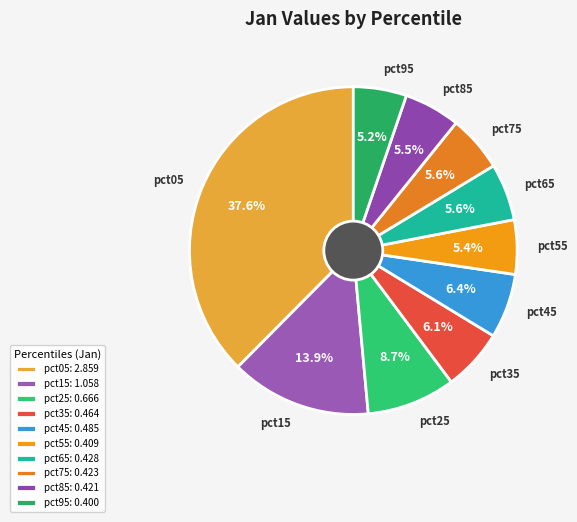

How many slices are in this pie chart?

10